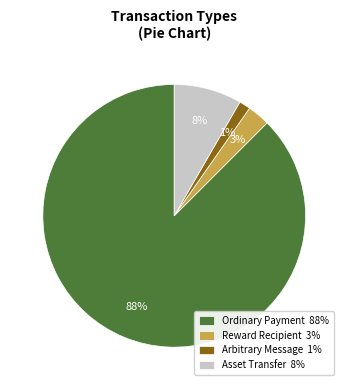

To the nearest percent, what is the average slice percentage?

25%